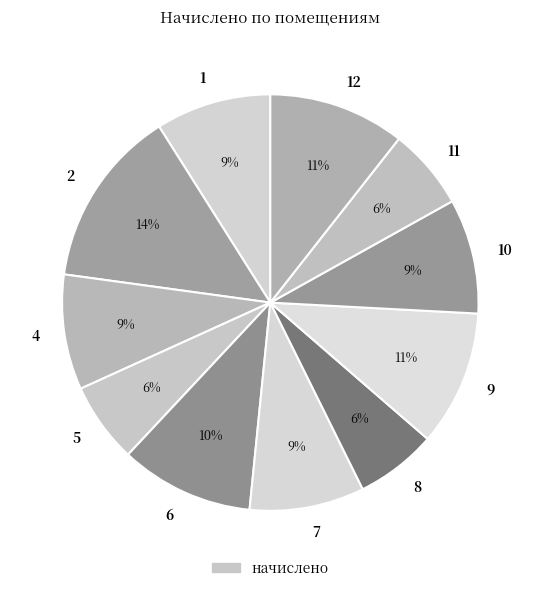

To the nearest percent, what is the difference between the largest and smallest slice percentages?

8%